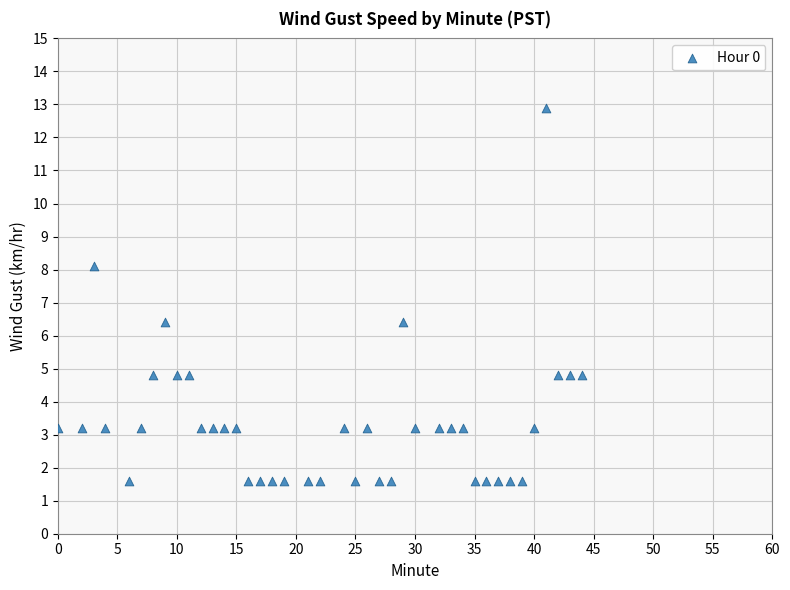

What is the range of X values (max minus min)?

44.0